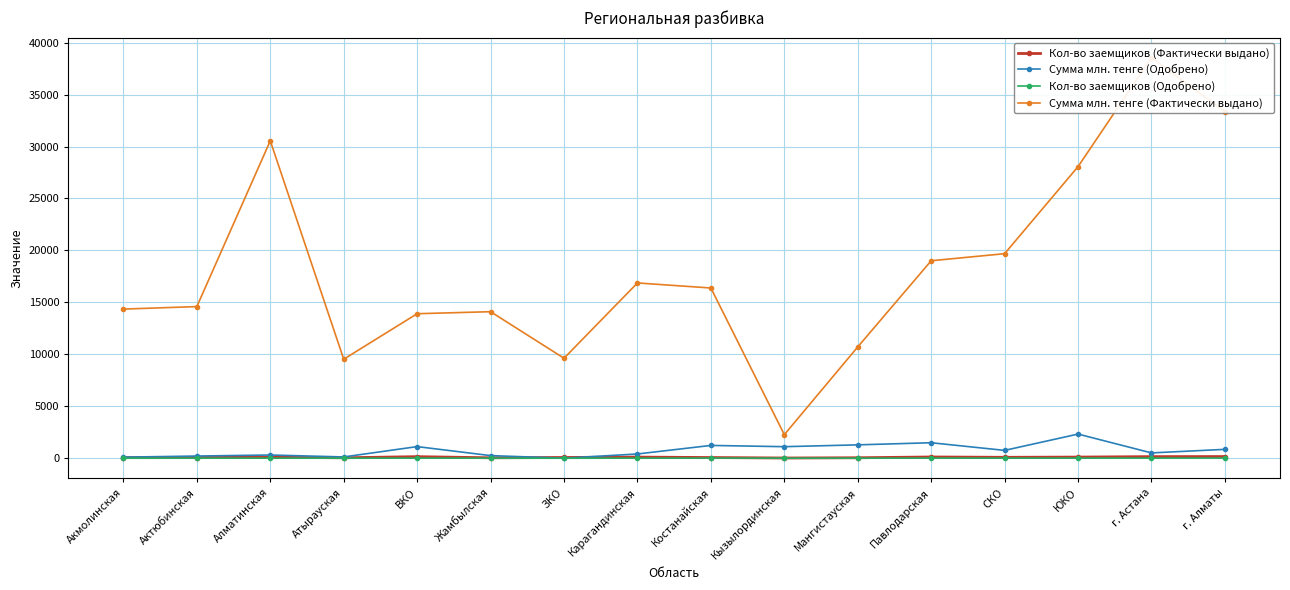

Reading left to right, transcribe all the data shown in this chart.

Кол-во заемщиков (Фактически выдано): Акмолинская=59.0	Актюбинская=67.0	Алматинская=88.0	Атырауская=41.0	ВКО=149.0	Жамбылская=39.0	ЗКО=70.0	Карагандинская=106.0	Костанайская=65.0	Кызылординская=18.0	Мангистауская=43.0	Павлодарская=117.0	СКО=85.0	ЮКО=107.0	г. Астана=151.0	г. Алматы=158.0
Сумма млн. тенге (Одобрено): Акмолинская=100.0	Актюбинская=208.0	Алматинская=306.2	Атырауская=120.0	ВКО=1115.7	Жамбылская=249.0	ЗКО=0.0	Карагандинская=407.0	Костанайская=1229.1	Кызылординская=1108.0	Мангистауская=1284.1	Павлодарская=1487.7	СКО=752.3	ЮКО=2321.8	г. Астана=508.5	г. Алматы=851.5
Кол-во заемщиков (Одобрено): Акмолинская=1.0	Актюбинская=2.0	Алматинская=6.0	Атырауская=1.0	ВКО=6.0	Жамбылская=2.0	ЗКО=0.0	Карагандинская=5.0	Костанайская=14.0	Кызылординская=3.0	Мангистауская=3.0	Павлодарская=11.0	СКО=6.0	ЮКО=9.0	г. Астана=9.0	г. Алматы=11.0
Сумма млн. тенге (Фактически выдано): Акмолинская=14351.9	Актюбинская=14593.0	Алматинская=30549.8	Атырауская=9529.2	ВКО=13906.2	Жамбылская=14101.1	ЗКО=9619.7	Карагандинская=16868.0	Костанайская=16381.6	Кызылординская=2265.2	Мангистауская=10710.6	Павлодарская=19004.4	СКО=19685.2	ЮКО=28063.8	г. Астана=38554.5	г. Алматы=33350.2